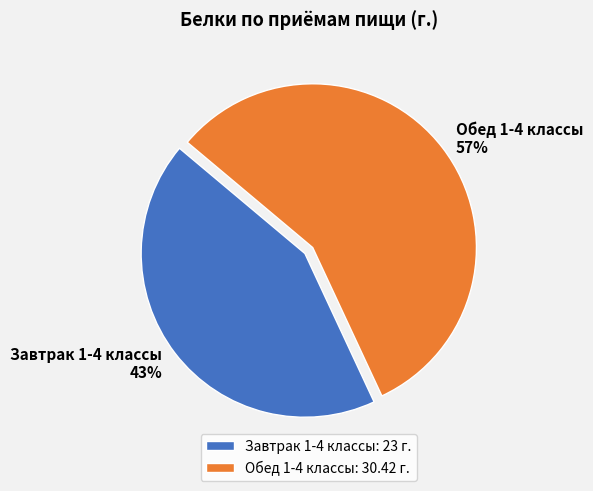

To the nearest percent, what is the difference between the Обед 1-4 классы and Завтрак 1-4 классы slice percentages?

14%